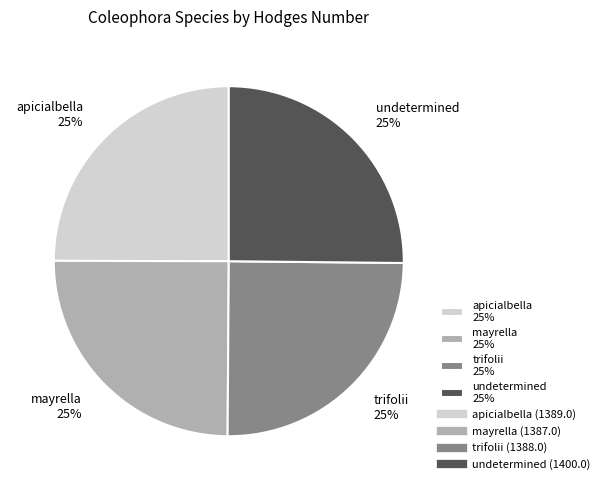

How many segments does this pie chart have?

4